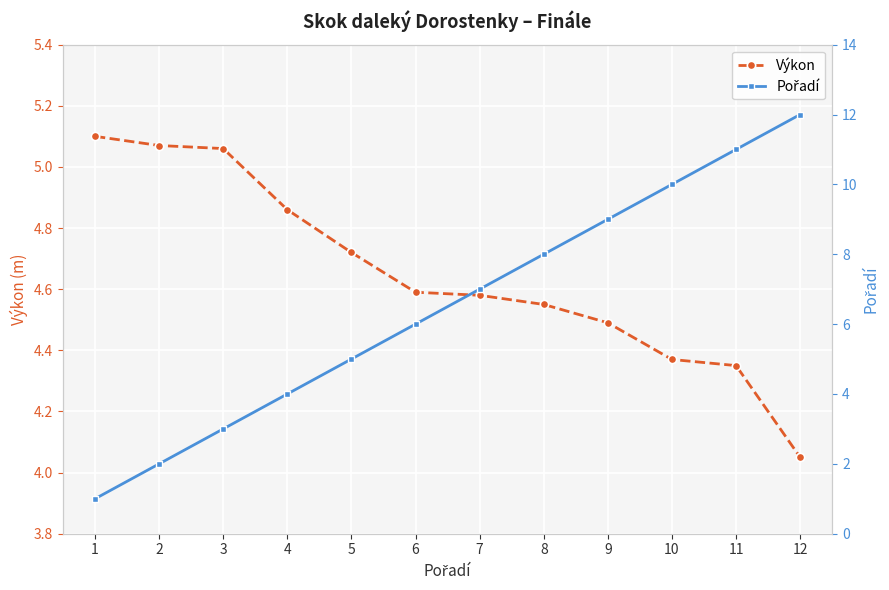

What is the average value of the Výkon series?

4.6